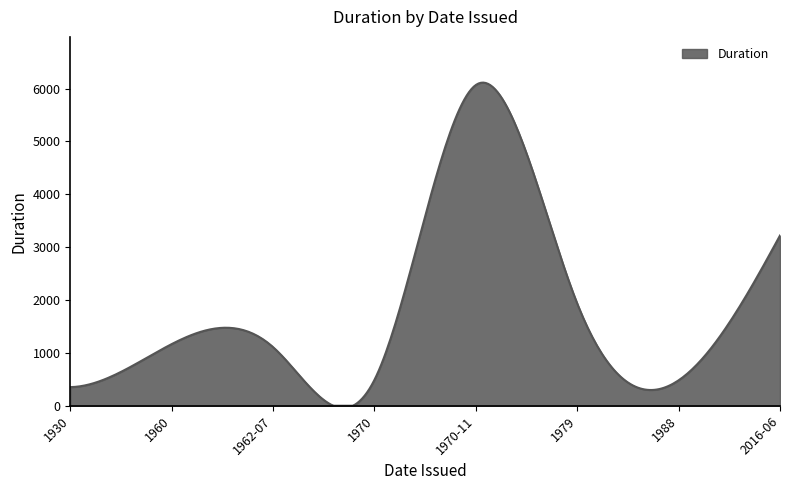

What is the maximum value shown in the chart?

6112.3